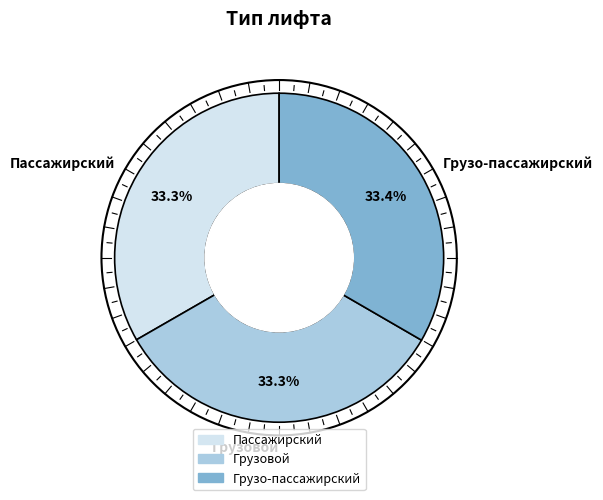

Approximately how many times larger is the value at Пассажирский compared to Грузо-пассажирский?

1.0